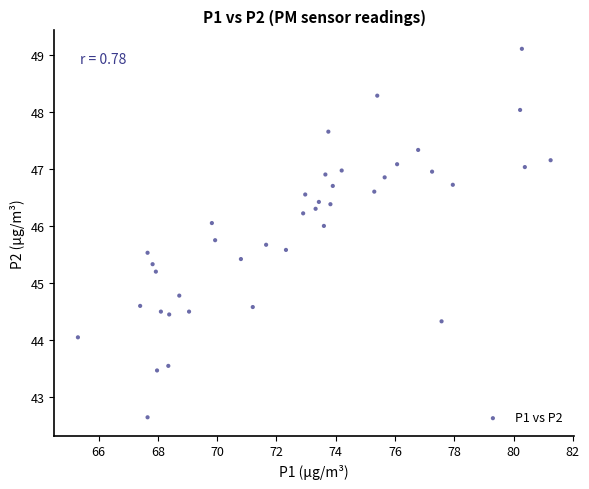

How many data points are displayed?

40